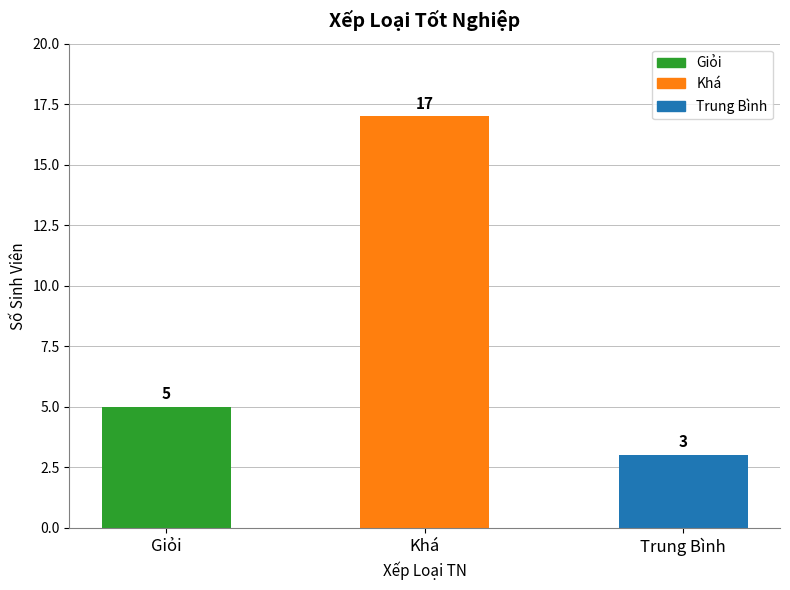

How many data points are less than 5?

1